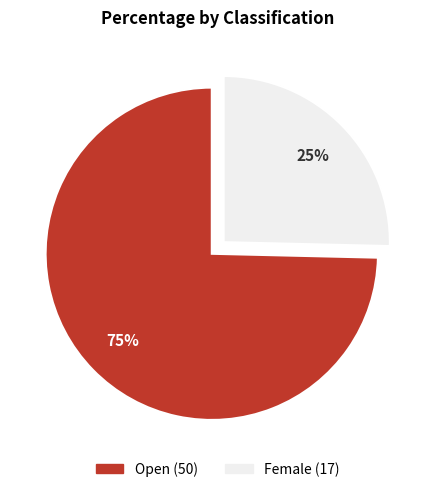

Is it true that Open is 85% of the pie?

False